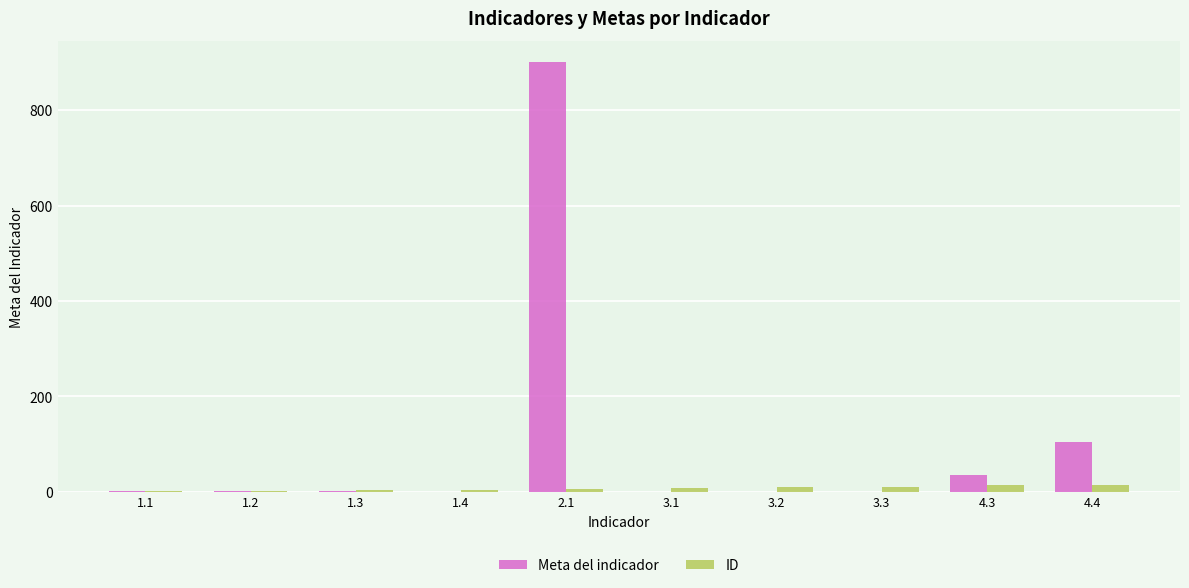

Is the value of Meta del indicador at 4.3 greater than the value of ID at 3.2?

Yes